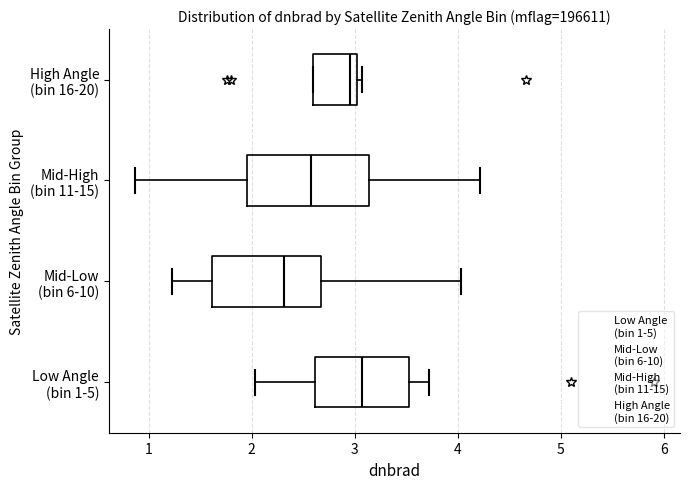

Reading bottom to top, read every box against the x-axis: the position of its median line, the range the box covers, and the ends of its whiskers. The values are not printed on the chart, so give them approximately, as read against the axis.

Low Angle (bin 1-5): median 3.1, box 2.6 to 3.5, whiskers 2.0 to 3.7
Mid-Low (bin 6-10): median 2.3, box 1.6 to 2.7, whiskers 1.2 to 4.0
Mid-High (bin 11-15): median 2.6, box 2.0 to 3.1, whiskers 0.9 to 4.2
High Angle (bin 16-20): median 3.0 (just left of the box's right edge), box 2.6 to 3.0, whiskers 2.6 to 3.1